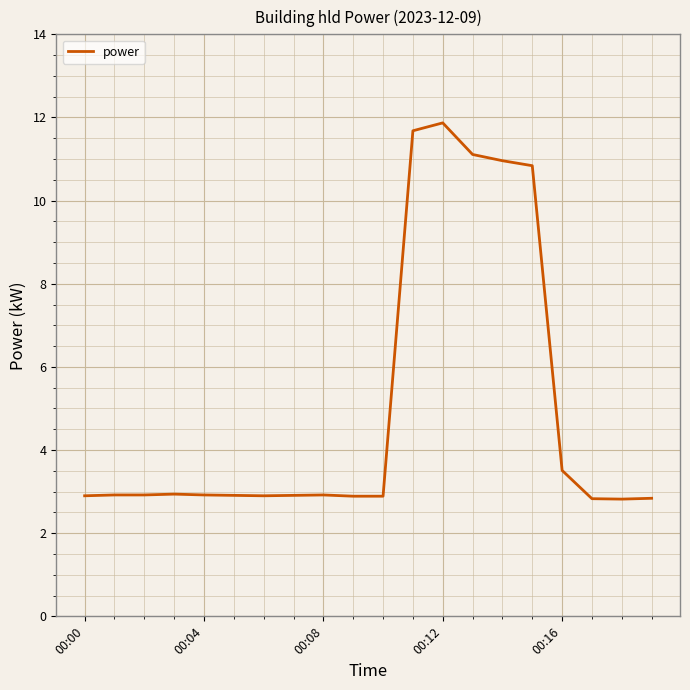

What is the maximum value shown in the chart?

11.9